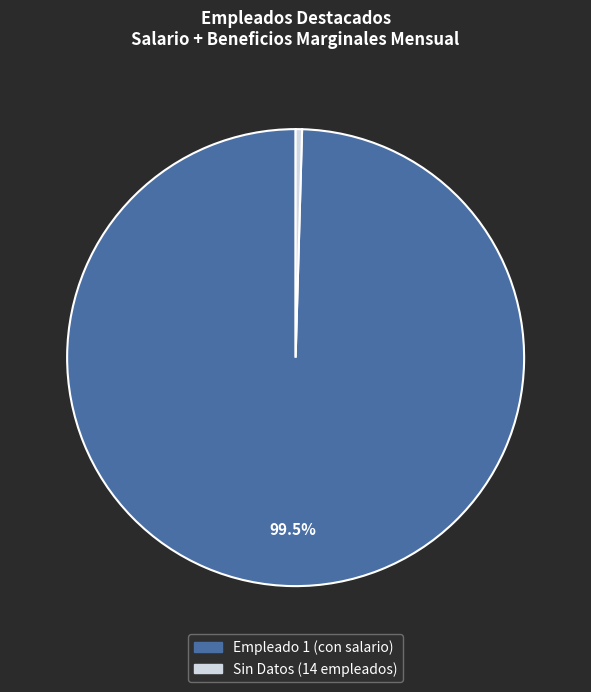

Which category has the smallest portion of the pie?

Sin Datos (14 empleados)